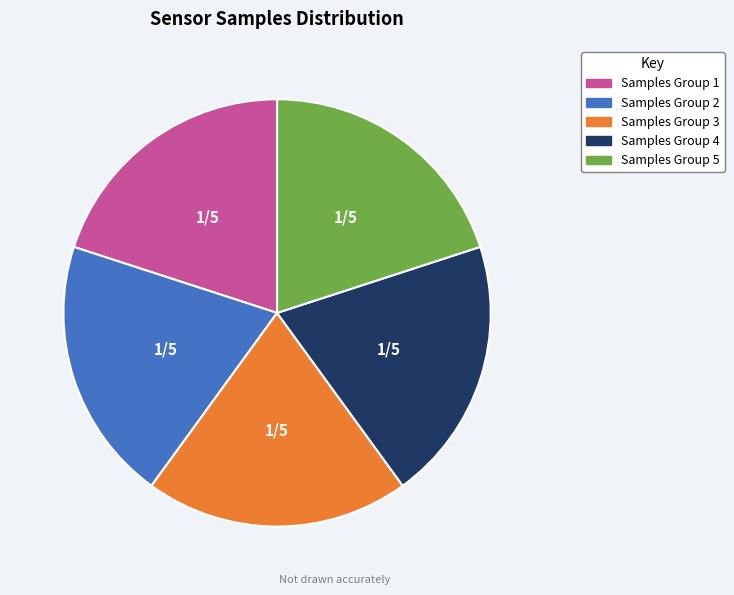

Is there any slice that represents more than half of the pie?

No